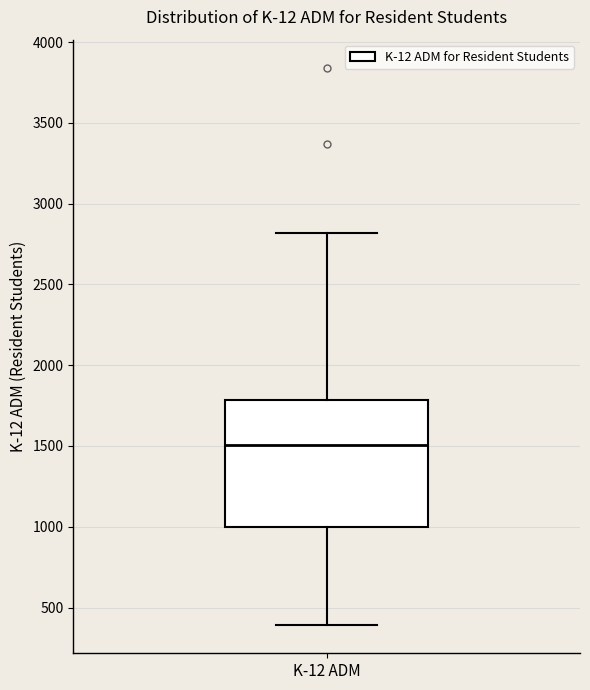

Read this box plot against the y-axis: the position of the median line, the range covered by the box, and the ends of both whiskers. The values are not printed on the chart, so give them approximately, as read against the axis.

median 1500, box 1000 to 1800, whiskers 400 to 2800